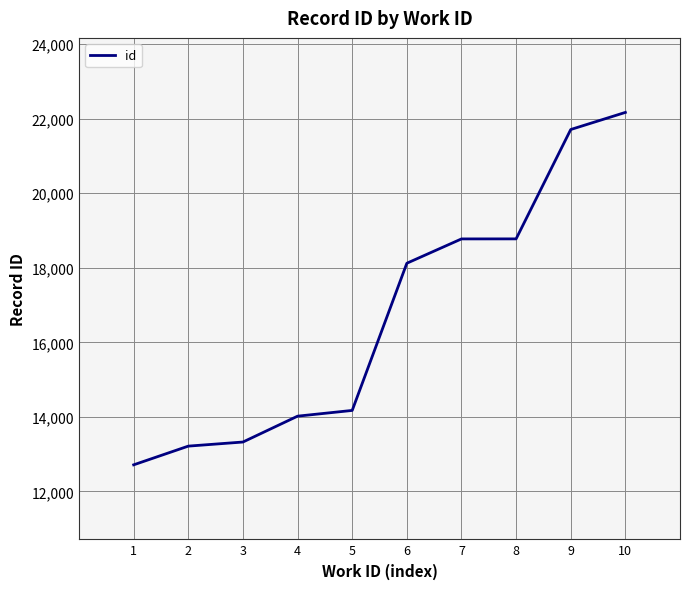

Read the value at 2, to the nearest 100.

13200